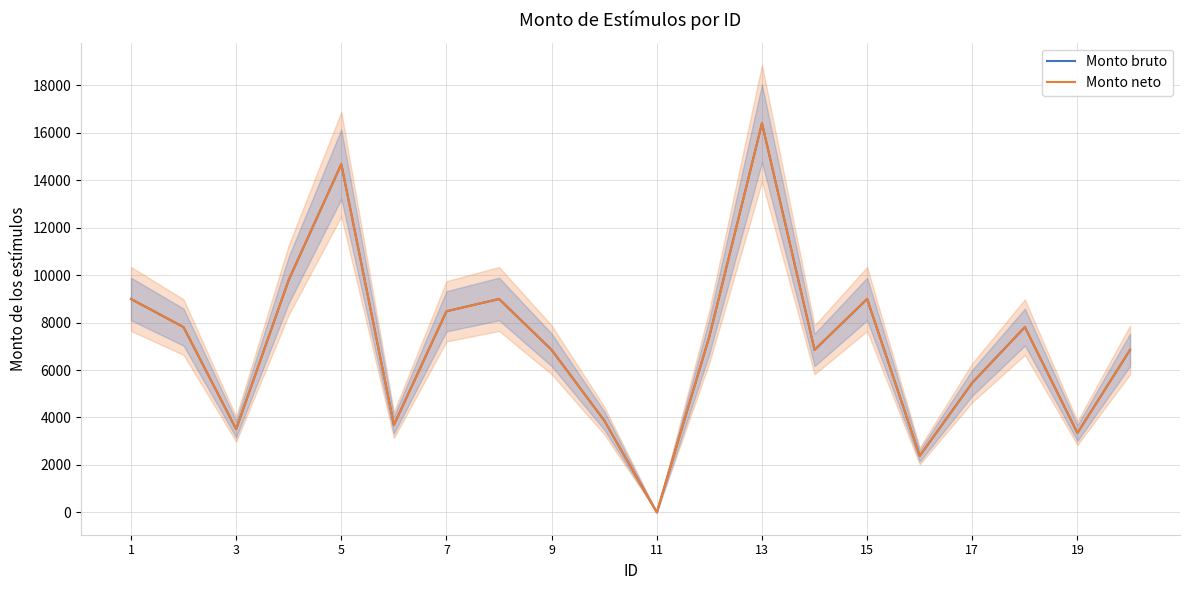

True or false: Monto bruto and Monto neto cross at least once.

False